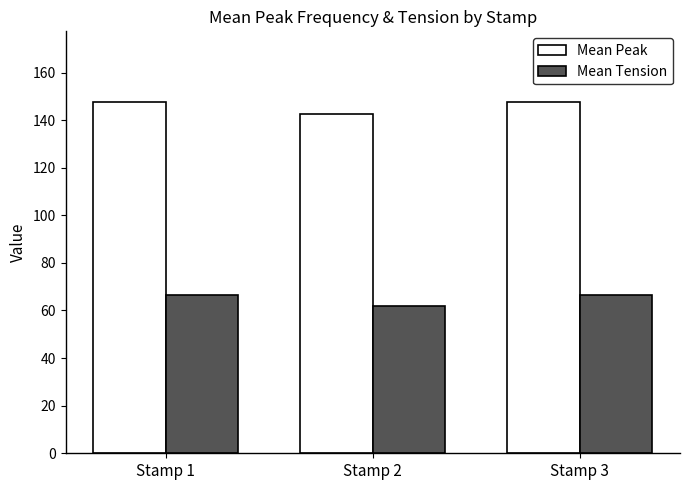

What is the difference between the maximum and minimum values in the Mean Tension series?

4.6